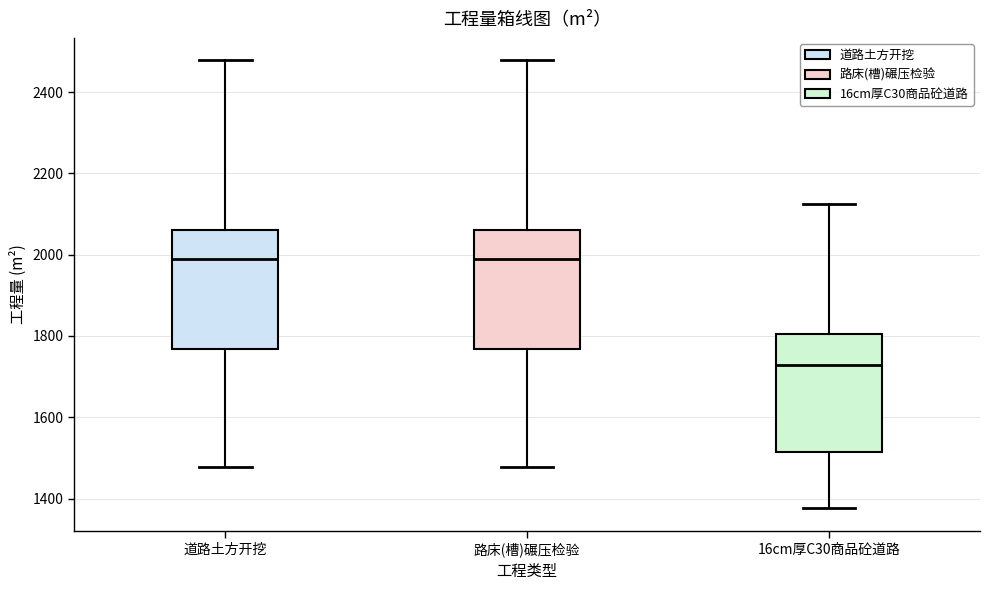

Which box's median line is the lowest?

16cm厚C30商品砼道路